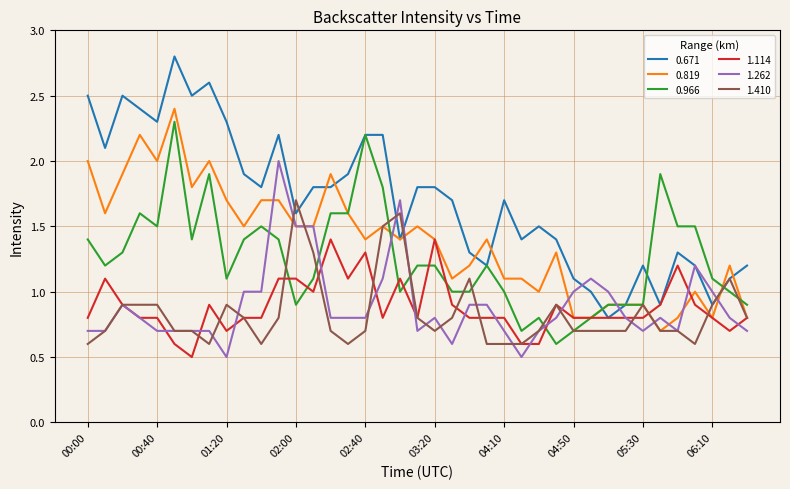

What is the minimum value for 1.410?

0.6